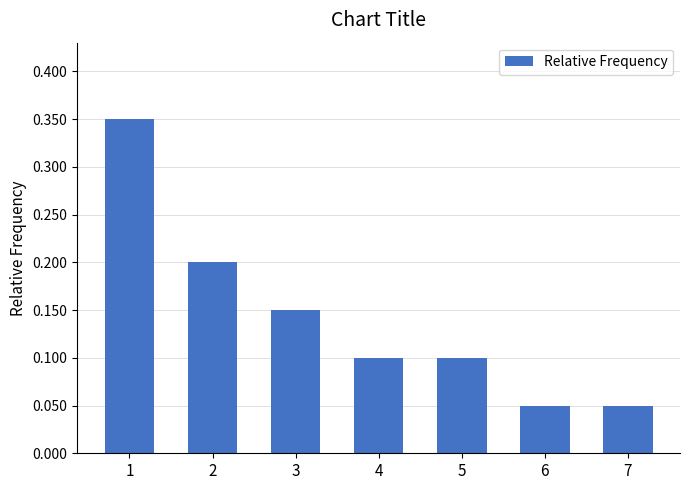

Are the bars horizontal?

No